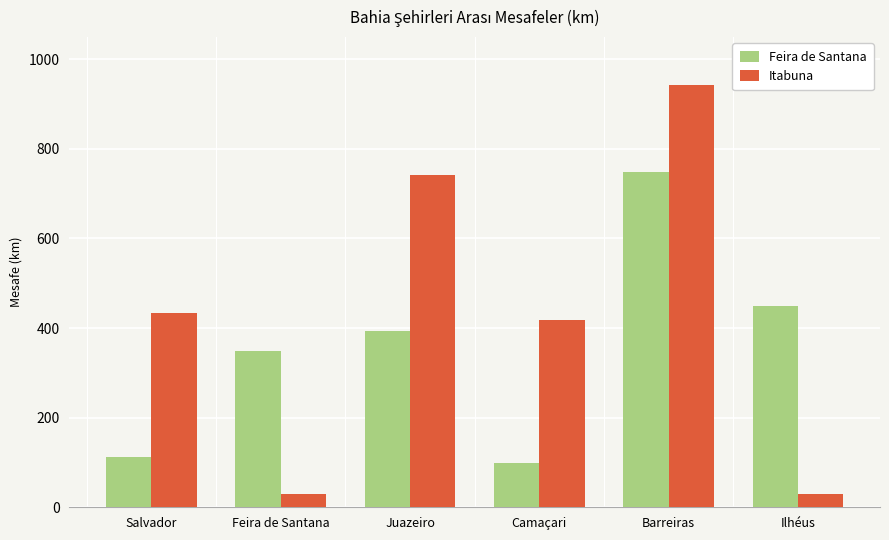

How many series are shown in this chart?

2